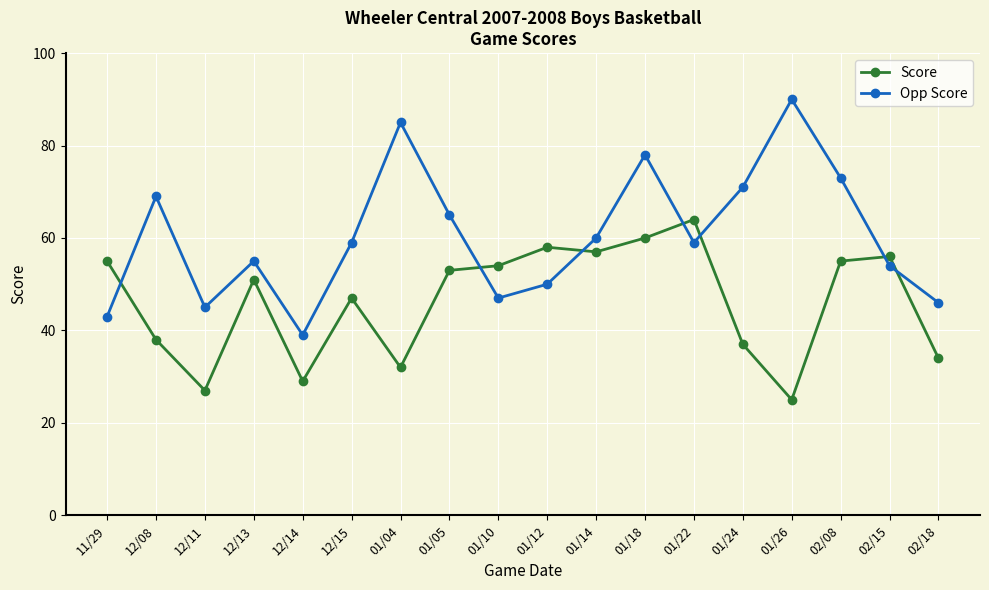

What is the maximum value for Opp Score?

90